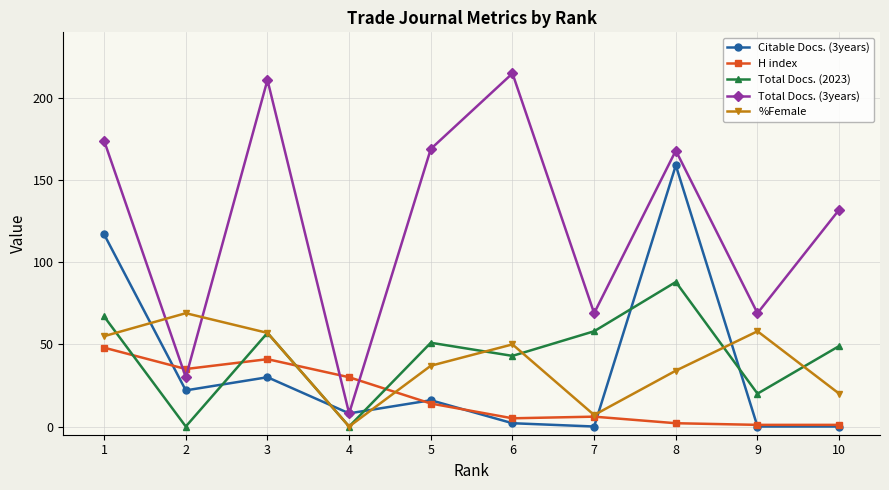

Which series ends up on top after the final intersection of Total Docs. (3years) and H index?

Total Docs. (3years)